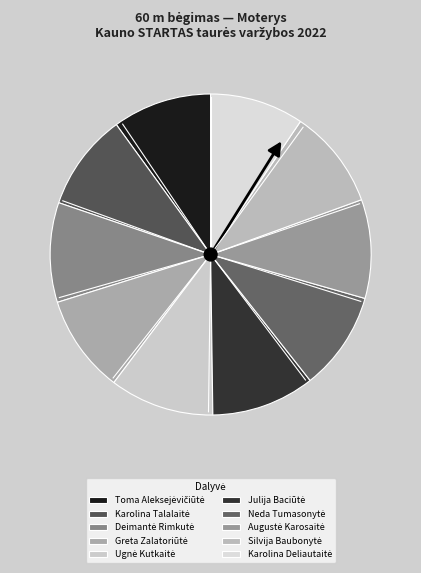

Count the number of slices in the pie.

10